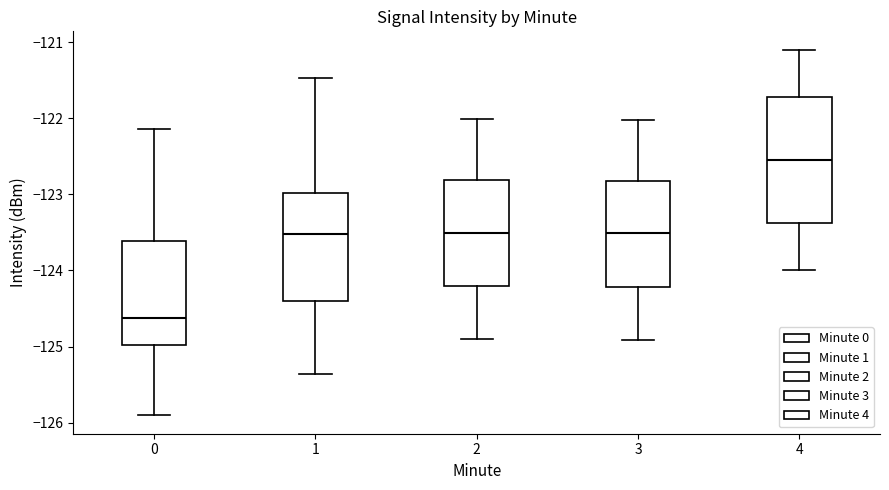

Which box's median line is the highest?

4